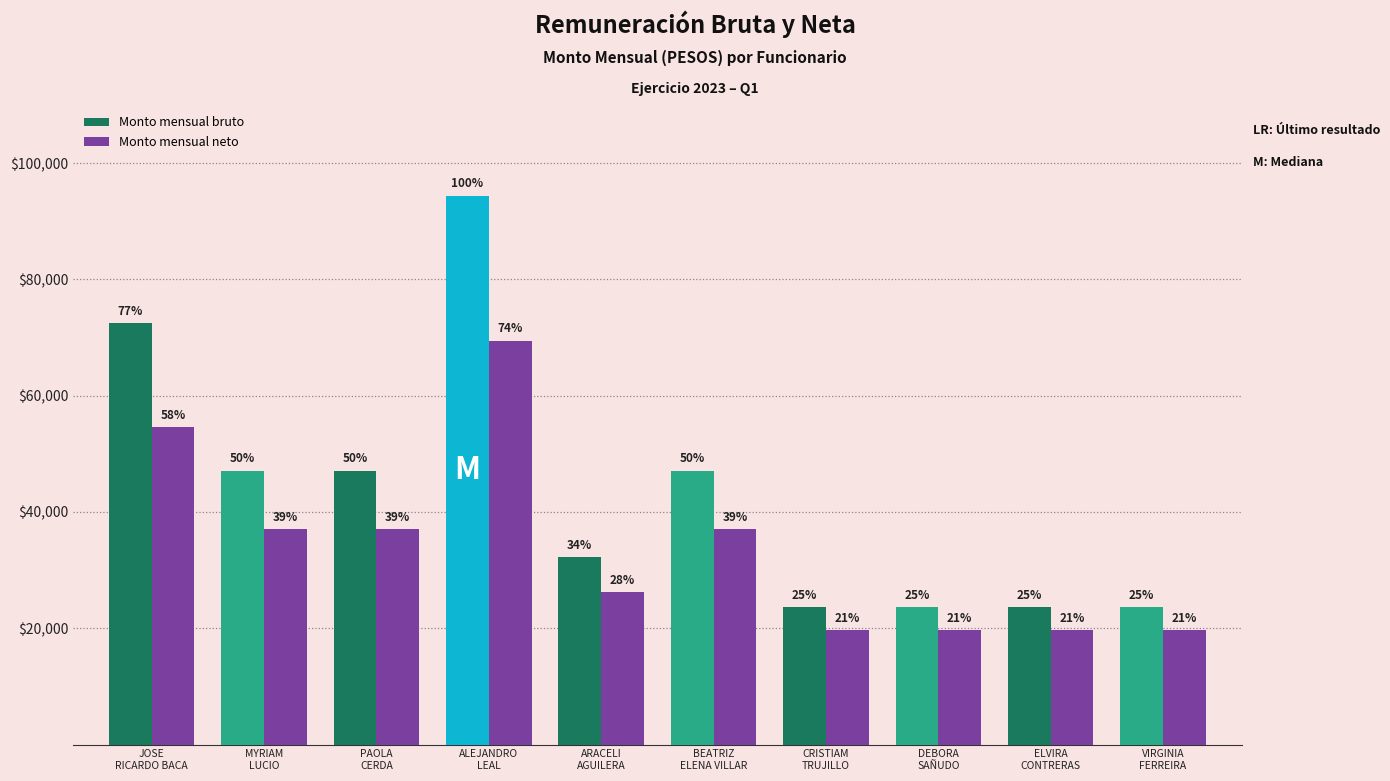

What are all the series names shown in the legend?

Monto mensual bruto, Monto mensual neto